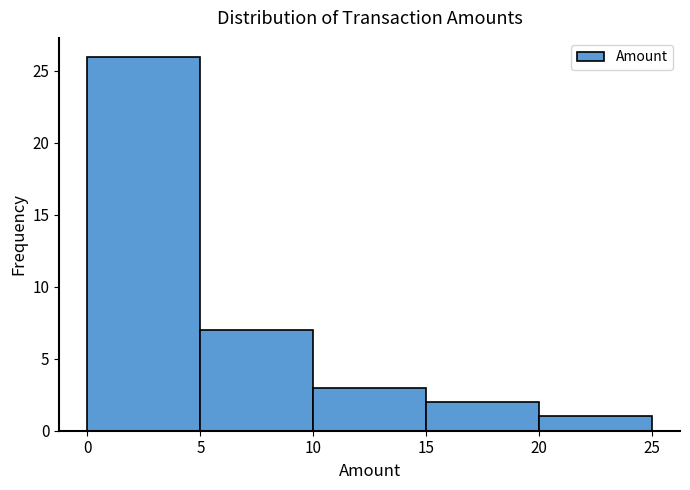

Over which range of the x-axis is the bar tallest?

0 to 5